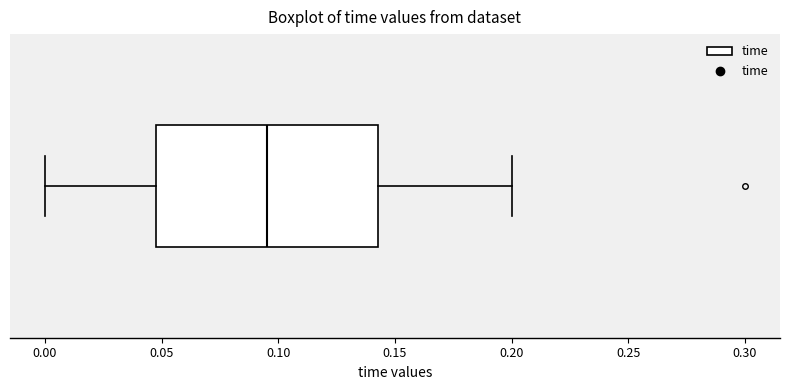

Transcribe this box plot: give where the median line is, the range the box spans, and where the two whiskers end, as read against the x-axis. The values are not printed on the chart, so give them approximately, as read against the axis.

median 0.095, box 0.050 to 0.145, whiskers 0.000 to 0.200